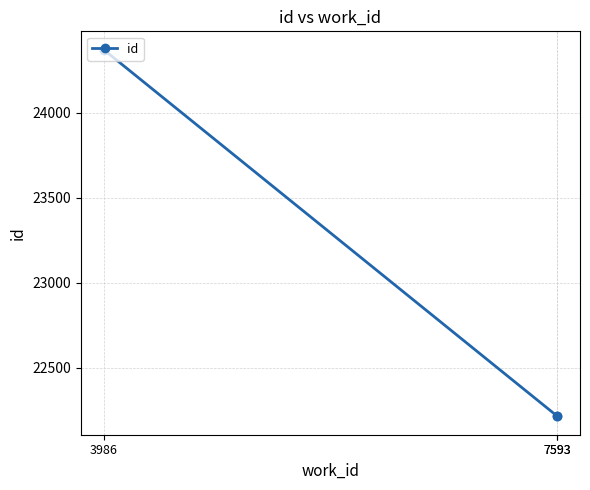

Does the chart display data point markers on the line(s)?

Yes